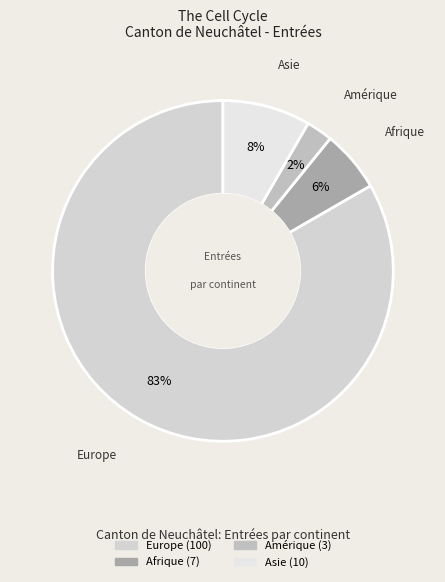

Count the number of slices in the pie.

4